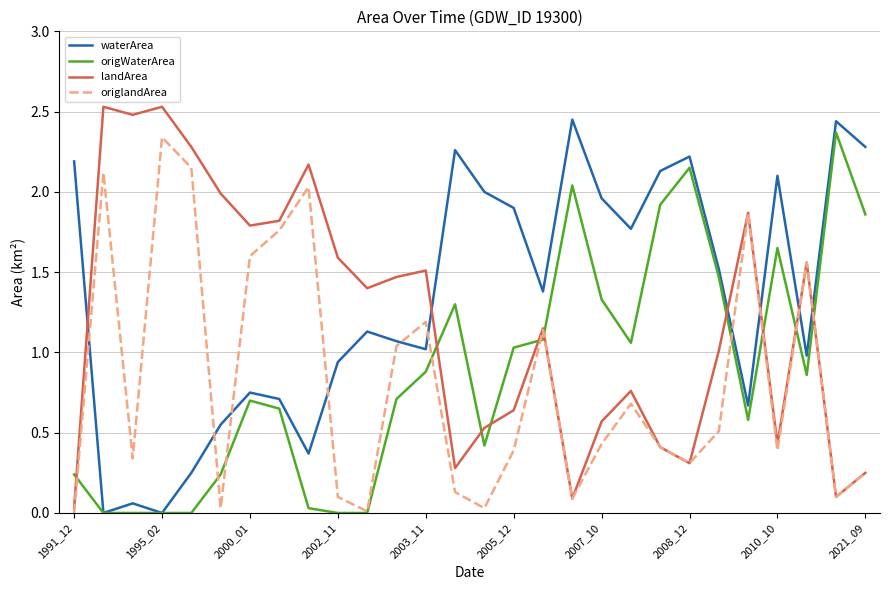

Which series has the largest total across all categories?

waterArea